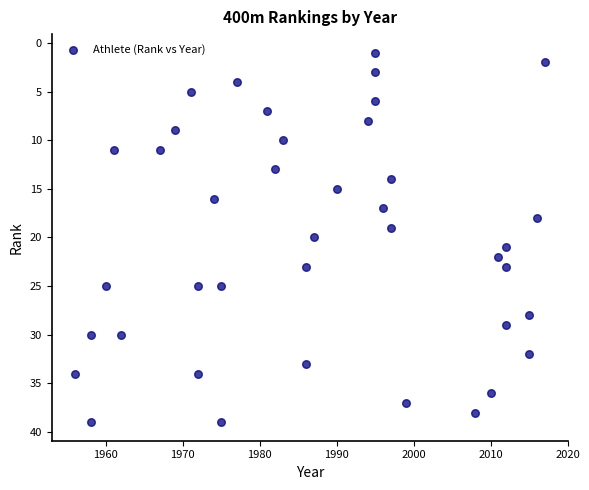

What is the range of Y values (max minus min)?

38